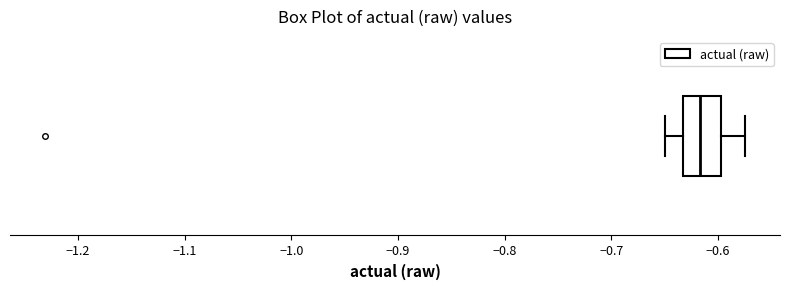

Where does the right whisker of the box end on the x-axis? The values are not printed on the chart, so give them approximately, as read against the axis.

-0.57